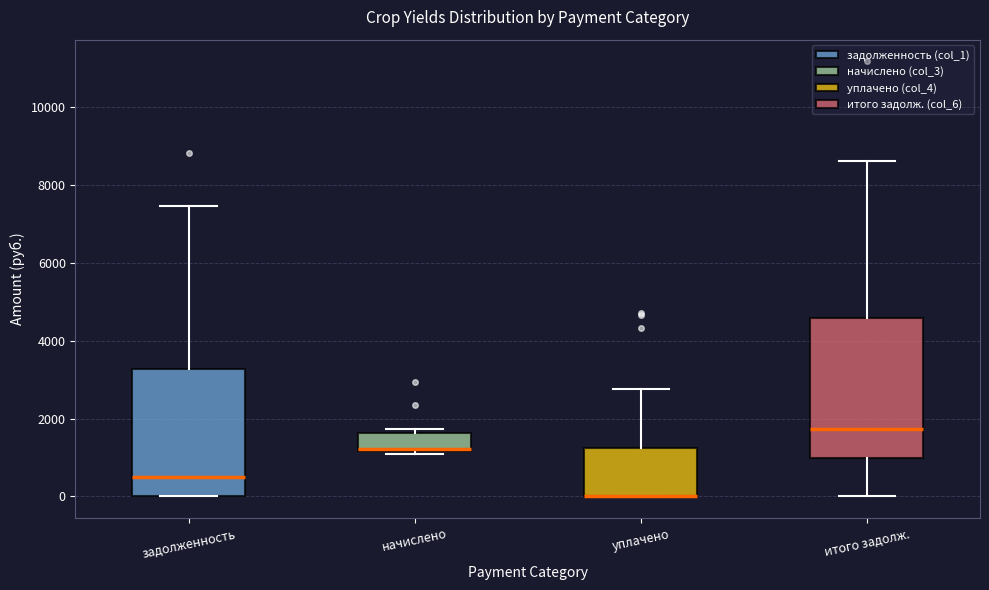

Where is the lower edge of the box for уплачено on the y-axis? The values are not printed on the chart, so give them approximately, as read against the axis.

0